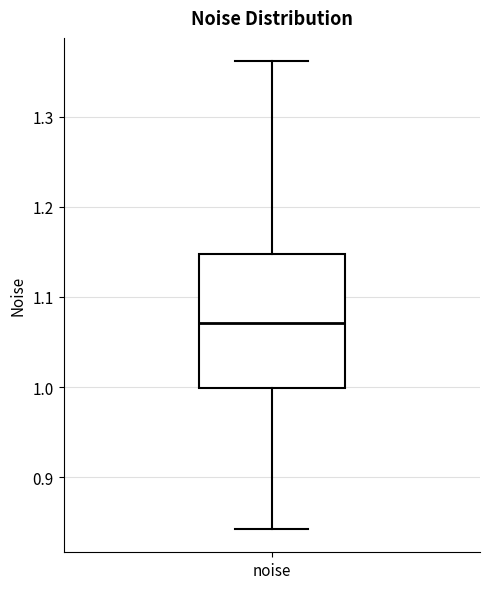

Where is the lower edge of the box for noise on the y-axis? The values are not printed on the chart, so give them approximately, as read against the axis.

1.00